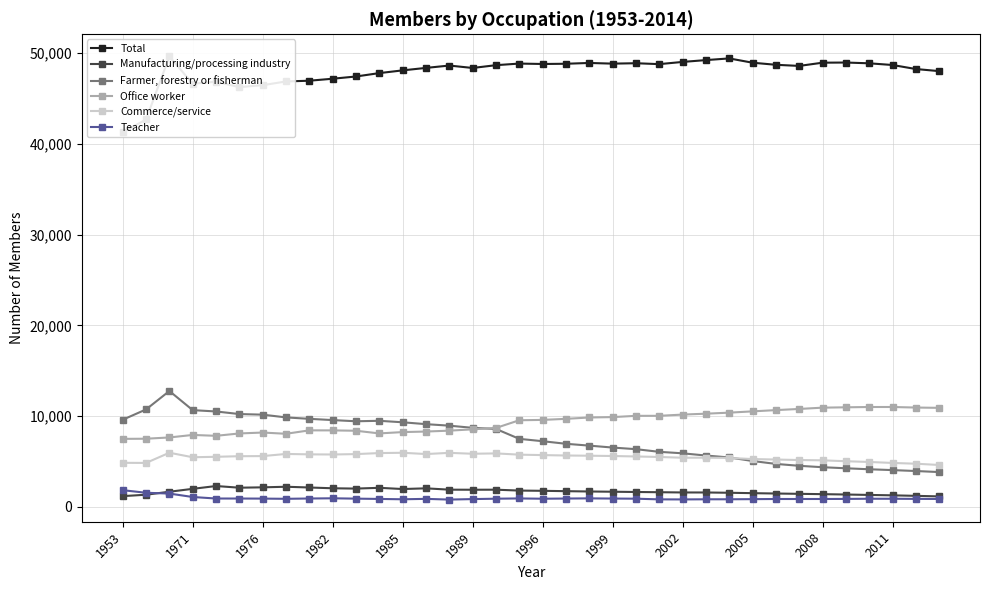

Reading left to right, what are all the values shown in this chart?

Total: 41264	42664	49607	46598	46826	46228	46442	46853	46935	47153	47400	47773	48073	48345	48604	48338	48645	48822	48776	48801	48890	48815	48860	48760	49003	49205	49389	48917	48688	48564	48919	48936	48851	48664	48221	47990
Manufacturing/processing industry: 1193	1349	1678	1996	2307	2123	2162	2227	2145	2059	2024	2110	1975	2053	1906	1898	1903	1806	1779	1741	1705	1679	1650	1625	1598	1596	1565	1521	1482	1447	1412	1372	1326	1282	1225	1165
Farmer, forestry or fisherman: 9607	10740	12769	10663	10516	10231	10165	9862	9705	9567	9437	9488	9325	9119	8953	8714	8592	7501	7241	6958	6755	6543	6365	6072	5909	5664	5452	5062	4742	4533	4378	4261	4152	4060	3959	3844
Office worker: 7500	7515	7655	7931	7835	8096	8196	8060	8436	8433	8392	8100	8246	8306	8403	8550	8702	9549	9587	9704	9853	9896	10035	10037	10173	10271	10386	10528	10665	10794	10936	10974	11007	11008	10948	10915
Commerce/service: 4863	4850	5972	5475	5525	5590	5603	5839	5793	5779	5822	5935	5969	5828	5959	5860	5899	5761	5712	5668	5644	5612	5561	5506	5421	5428	5400	5276	5224	5169	5136	5037	4956	4848	4764	4624
Teacher: 1849	1565	1476	1098	931	930	922	899	933	956	918	885	847	893	815	868	911	940	908	929	947	927	912	838	831	846	848	862	878	878	879	888	906	904	892	883